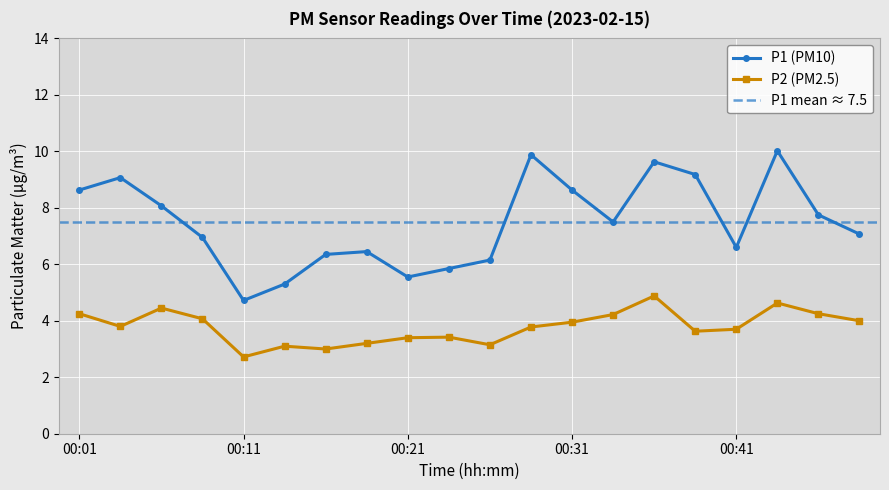

The P2 series shows 3.1 at 00:26. True or false?

True